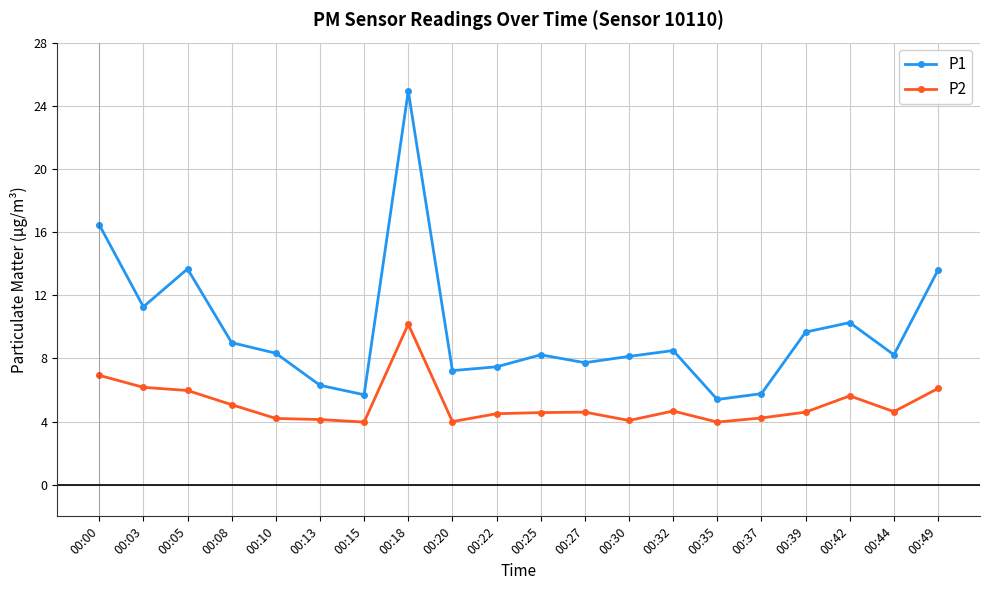

In P1, how many points are higher than both neighbors (excluding endpoints)?

5